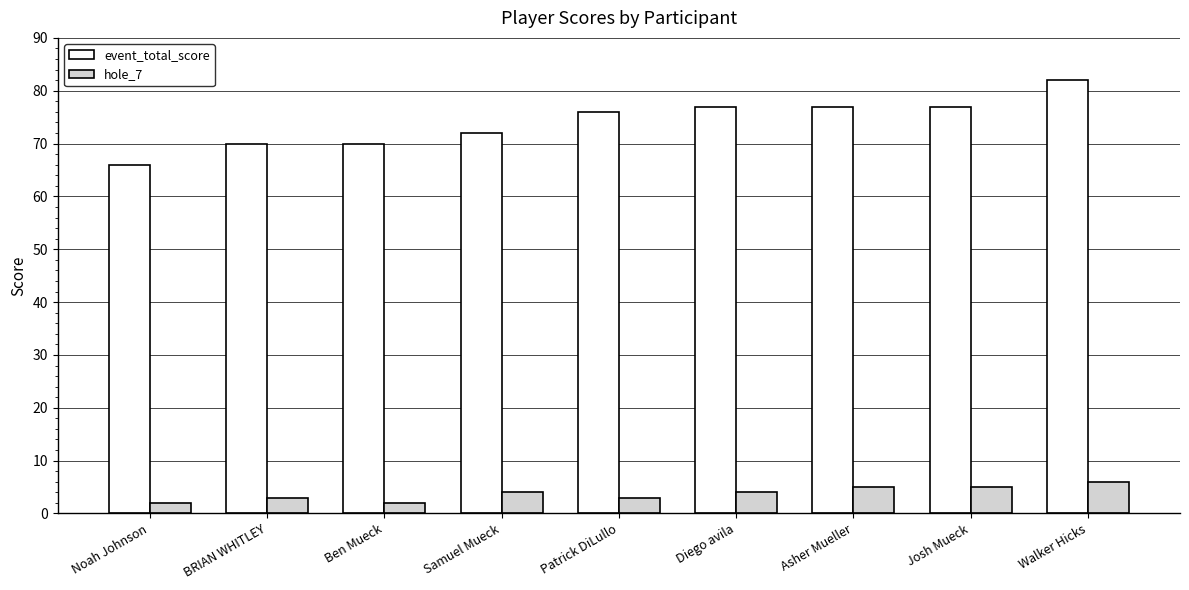

Reading left to right, transcribe all the data shown in this chart.

event_total_score: 66	70	70	72	76	77	77	77	82
hole_7: 2	3	2	4	3	4	5	5	6